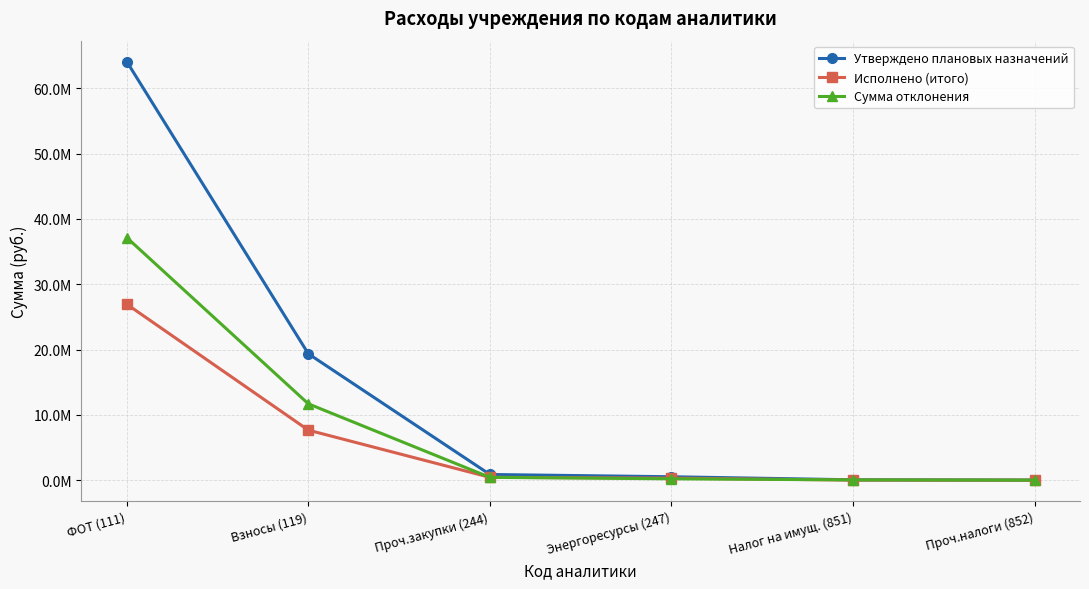

What are all the series names shown in the legend?

Утверждено плановых назначений, Исполнено (итого), Сумма отклонения